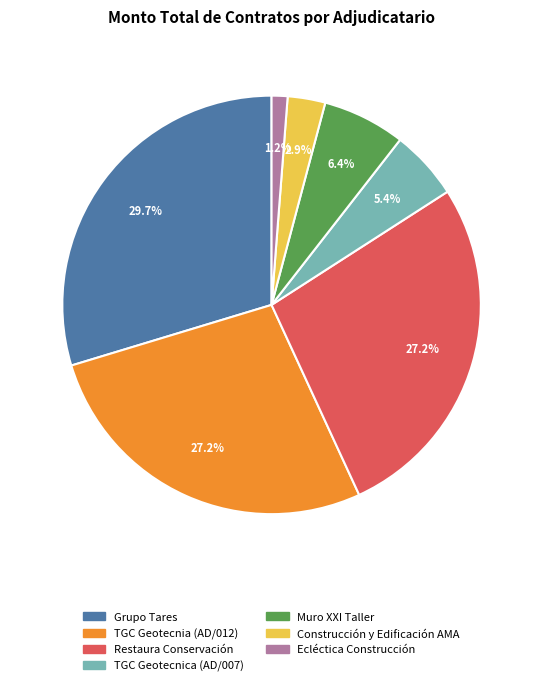

Is it true that Ecléctica Construcción is 14% of the pie?

False